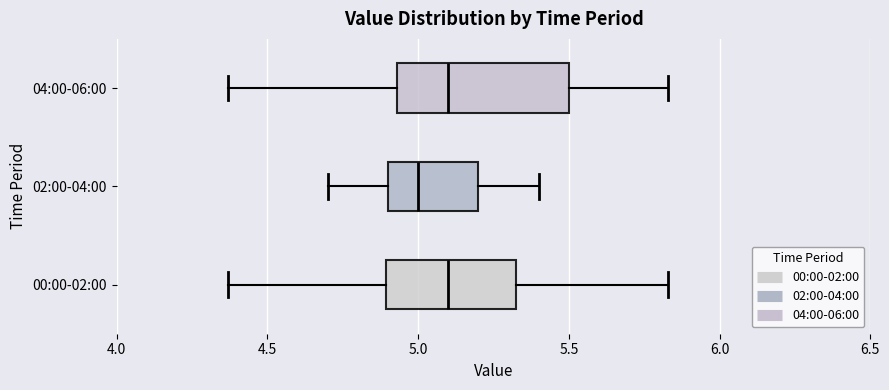

Where does the right whisker of the box for 00:00-02:00 end on the x-axis? The values are not printed on the chart, so give them approximately, as read against the axis.

5.85